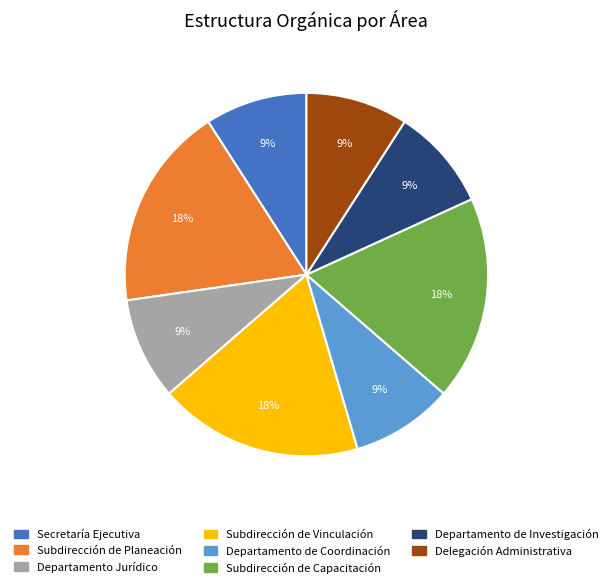

True or false: Departamento Jurídico accounts for 9% of the total.

True